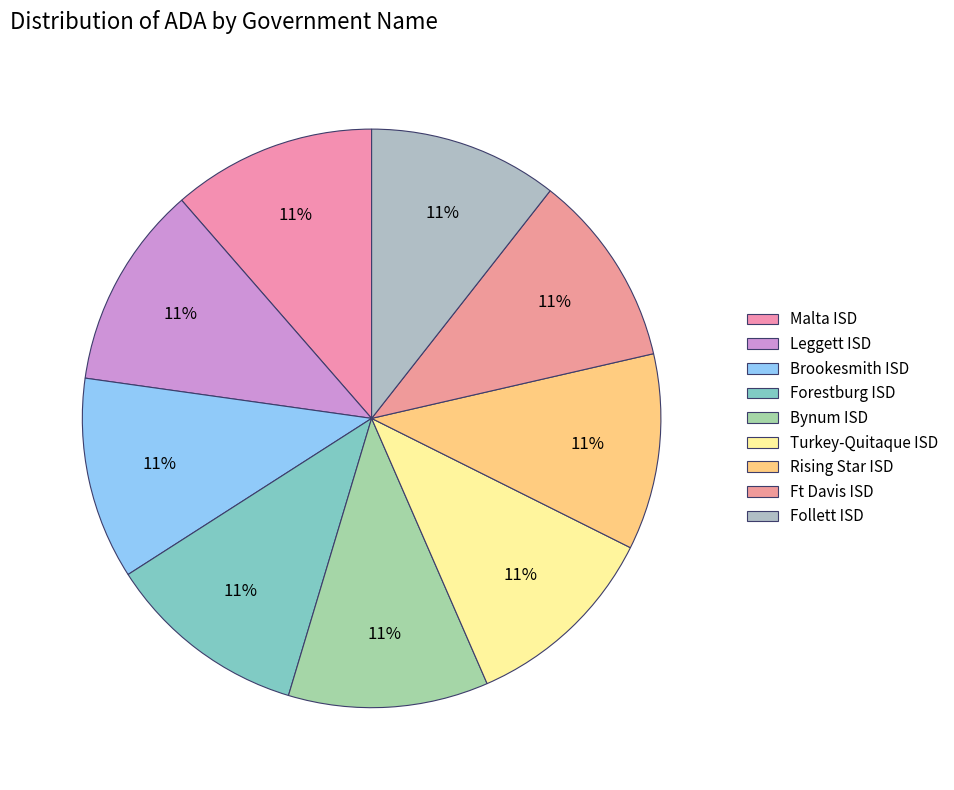

To the nearest percent, what portion does Ft Davis ISD represent?

11%